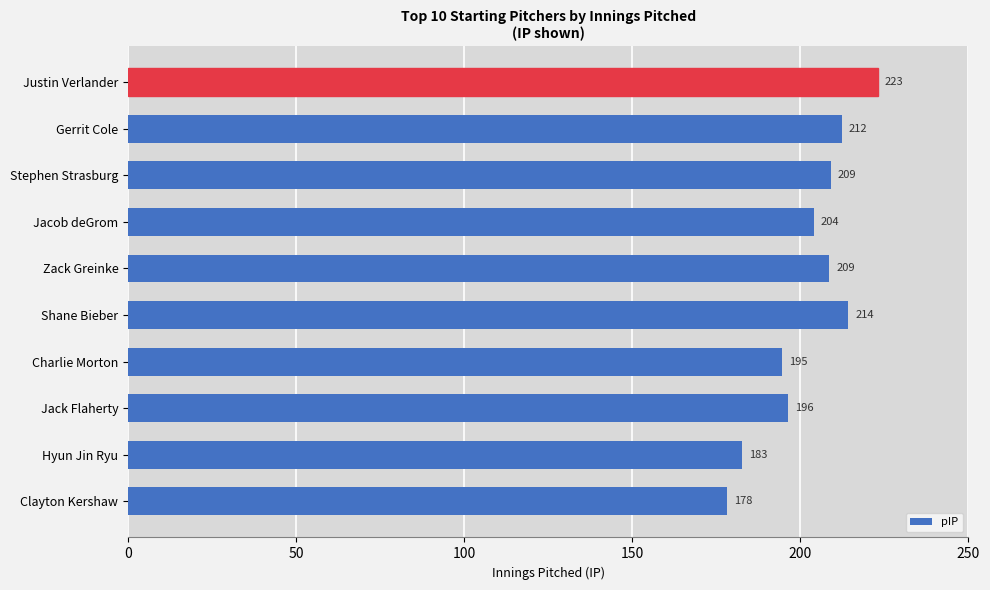

Does the chart contain any negative values?

No